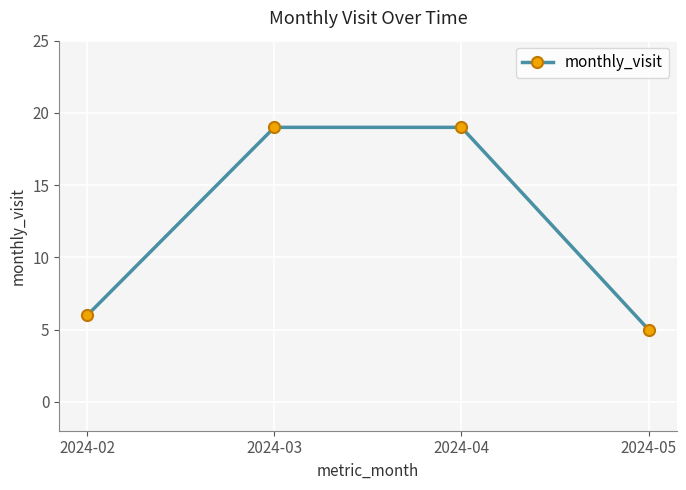

What is the smallest value displayed?

5